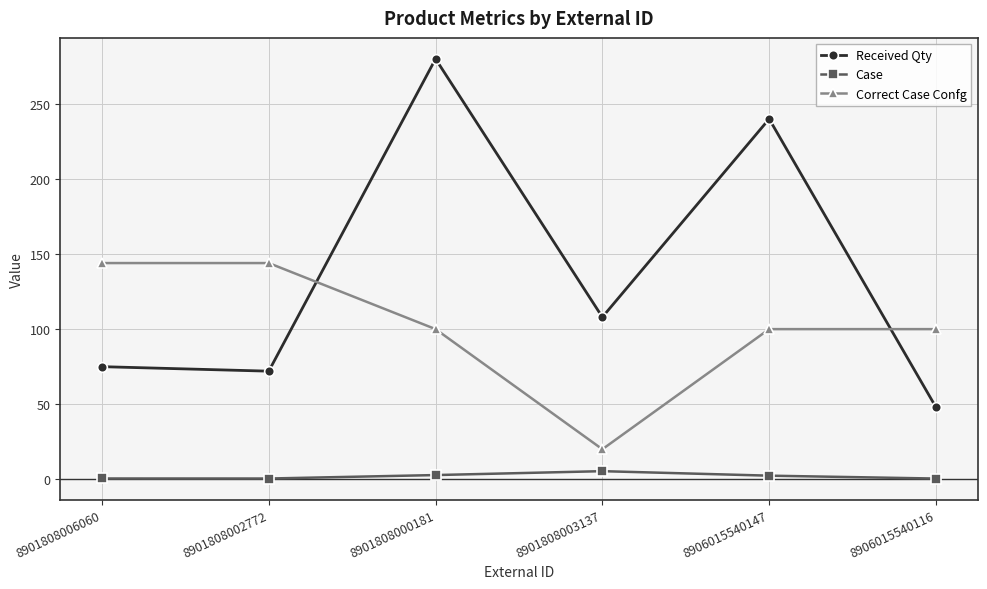

Which series has the largest total across all categories?

Received Qty